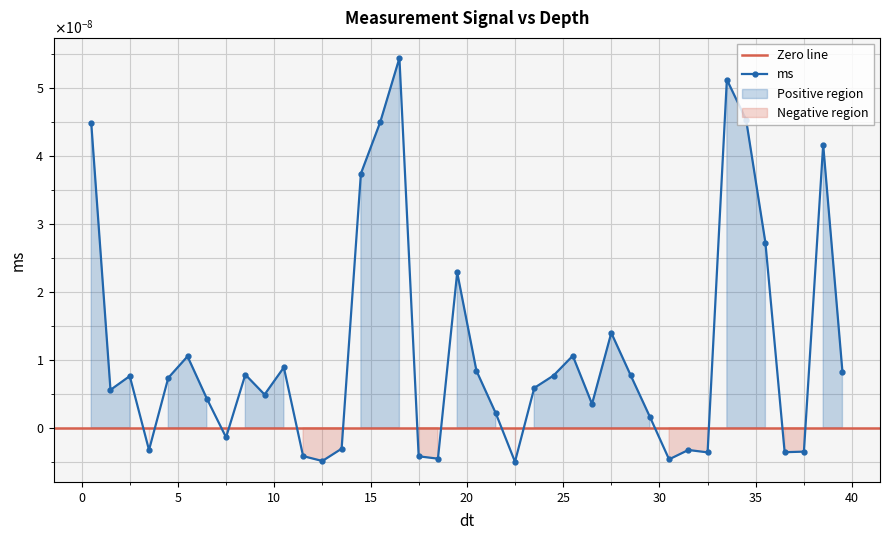

Is it true that the value at 30.5 is -0.0?

False